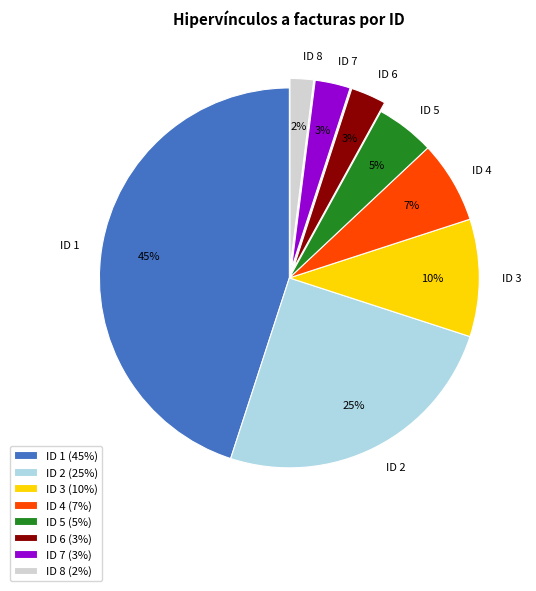

Which slice is the largest?

ID 1